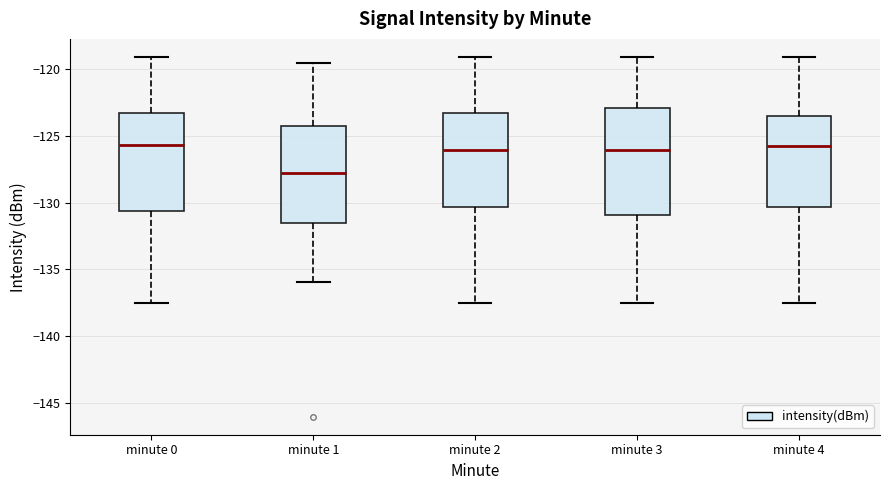

Reading left to right, read every box against the y-axis: the position of its median line, the range the box covers, and the ends of its whiskers. The values are not printed on the chart, so give them approximately, as read against the axis.

minute 0: median -125.5, box -130.5 to -123.5, whiskers -137.5 to -119.0
minute 1: median -127.5, box -131.5 to -124.5, whiskers -136.0 to -119.5
minute 2: median -126.0, box -130.5 to -123.5, whiskers -137.5 to -119.0
minute 3: median -126.0, box -131.0 to -123.0, whiskers -137.5 to -119.0
minute 4: median -126.0, box -130.5 to -123.5, whiskers -137.5 to -119.0